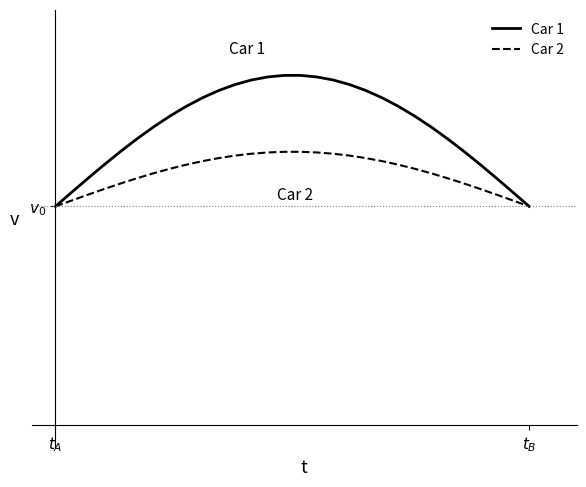

True or false: Car 2 and Car 1 cross at least once.

False